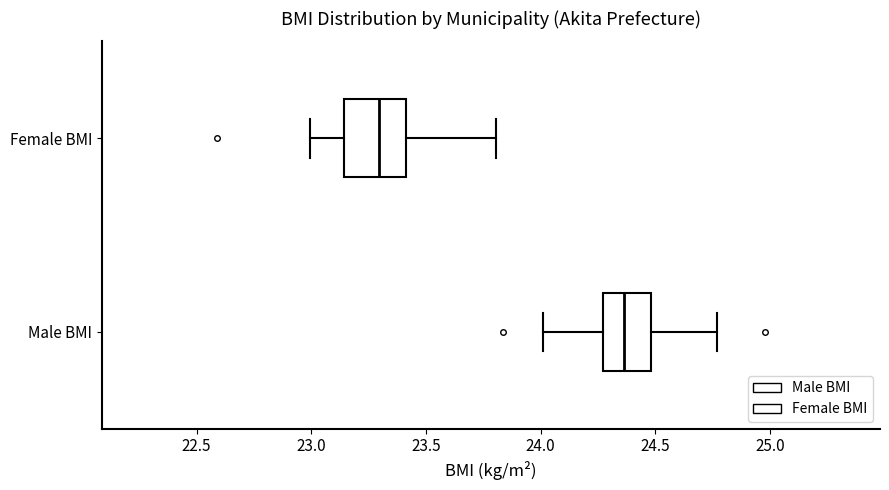

Which box's median line is the furthest to the left?

Female BMI